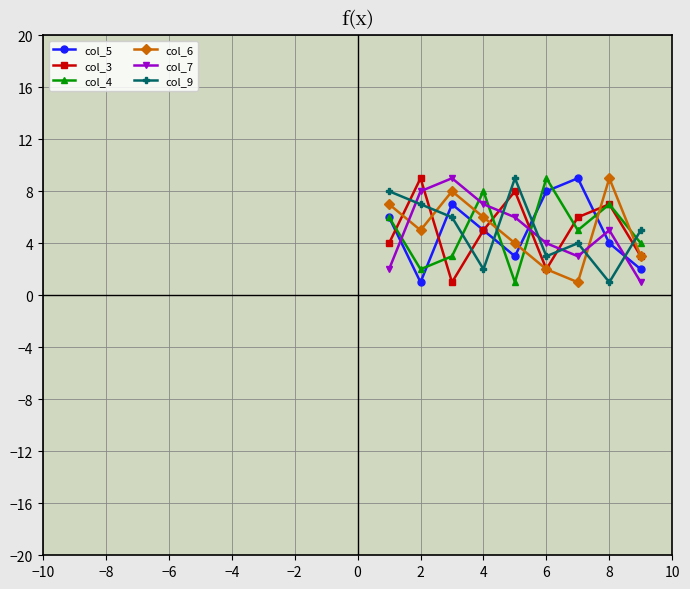

What are all the series names shown in the legend?

col_5, col_3, col_4, col_6, col_7, col_9